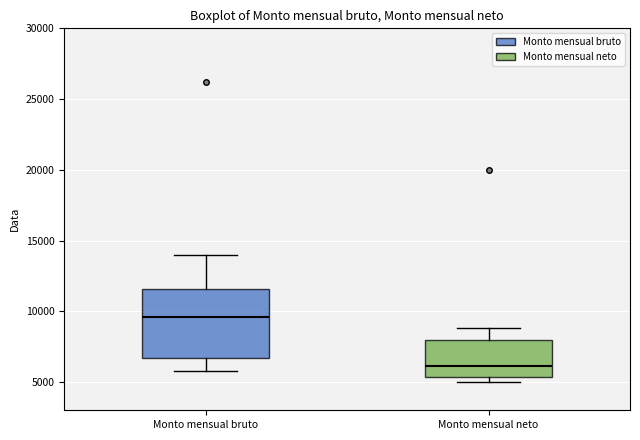

Reading left to right, read every box against the y-axis: the position of its median line, the range the box covers, and the ends of its whiskers. The values are not printed on the chart, so give them approximately, as read against the axis.

Monto mensual bruto: median 9500, box 6500 to 11500, whiskers 6000 to 14000
Monto mensual neto: median 6000, box 5500 to 8000, whiskers 5000 to 9000